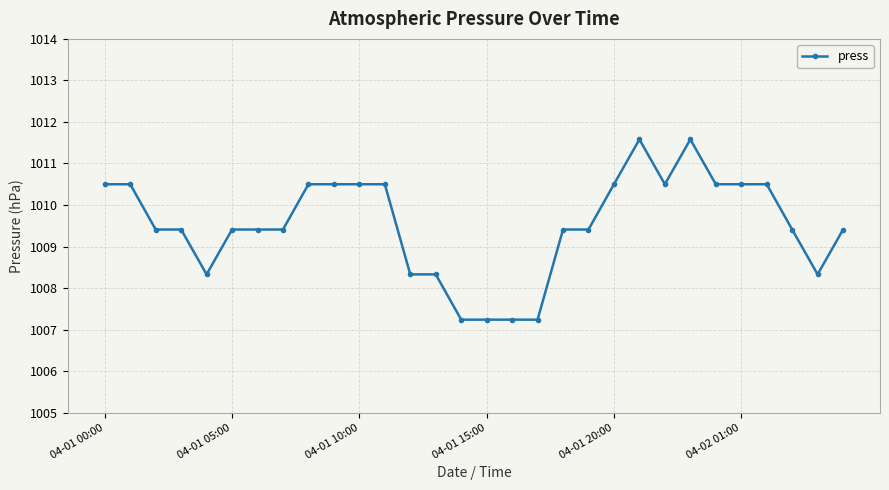

Reading left to right, what are all the values shown in this chart?

1010.5	1010.5	1009.4	1009.4	1008.3	1009.4	1009.4	1009.4	1010.5	1010.5	1010.5	1010.5	1008.3	1008.3	1007.2	1007.2	1007.2	1007.2	1009.4	1009.4	1010.5	1011.6	1010.5	1011.6	1010.5	1010.5	1010.5	1009.4	1008.3	1009.4